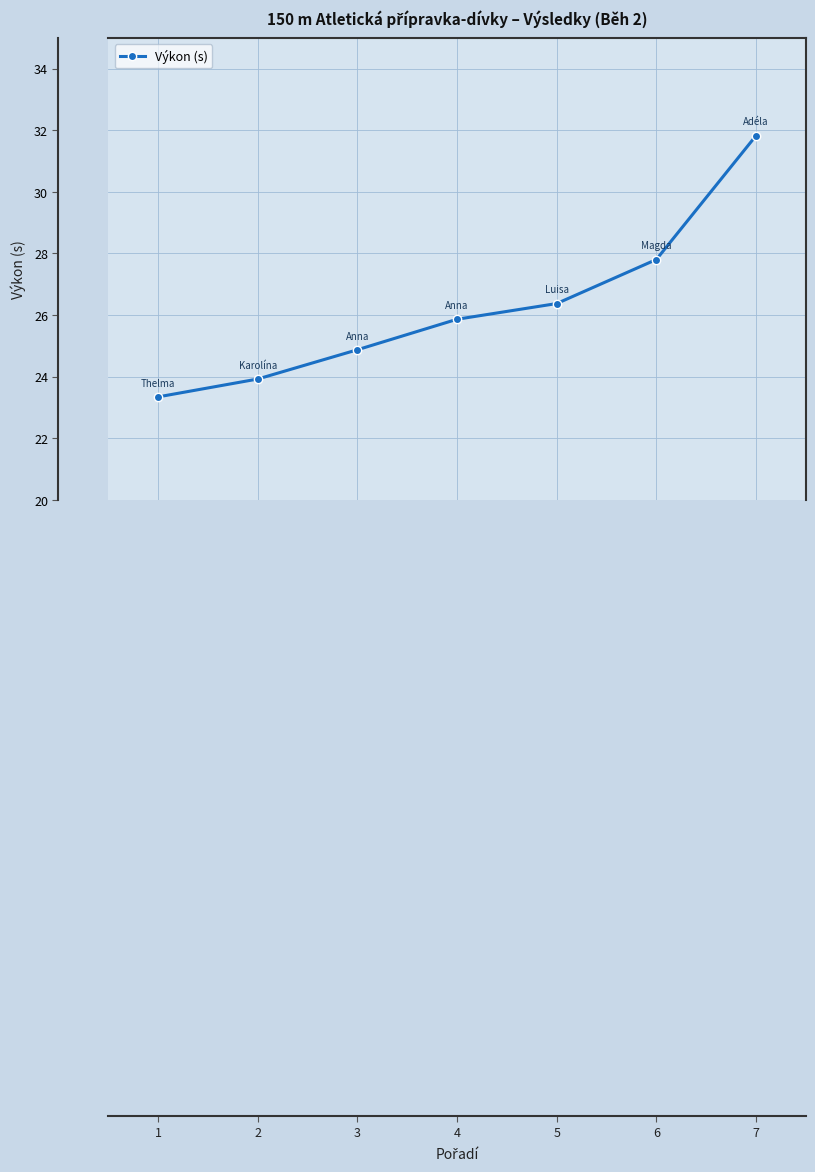

List the labels in order of value, largest first.

7, 6, 5, 4, 3, 2, 1